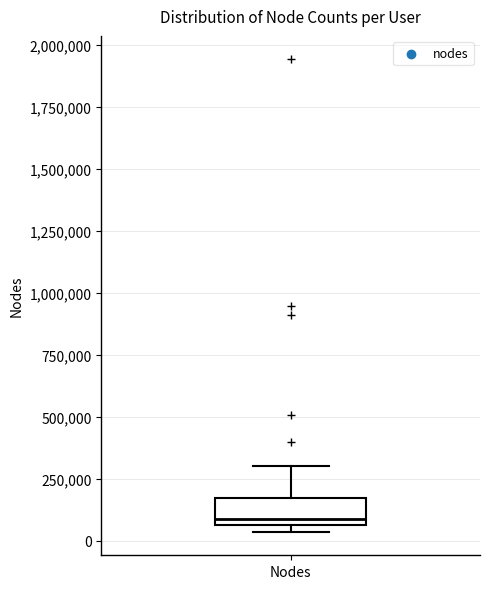

Transcribe this box plot: give where the median line is, the range the box spans, and where the two whiskers end, as read against the y-axis. The values are not printed on the chart, so give them approximately, as read against the axis.

median 100000, box 50000 to 150000, whiskers 50000 (just below the box's lower edge) to 300000